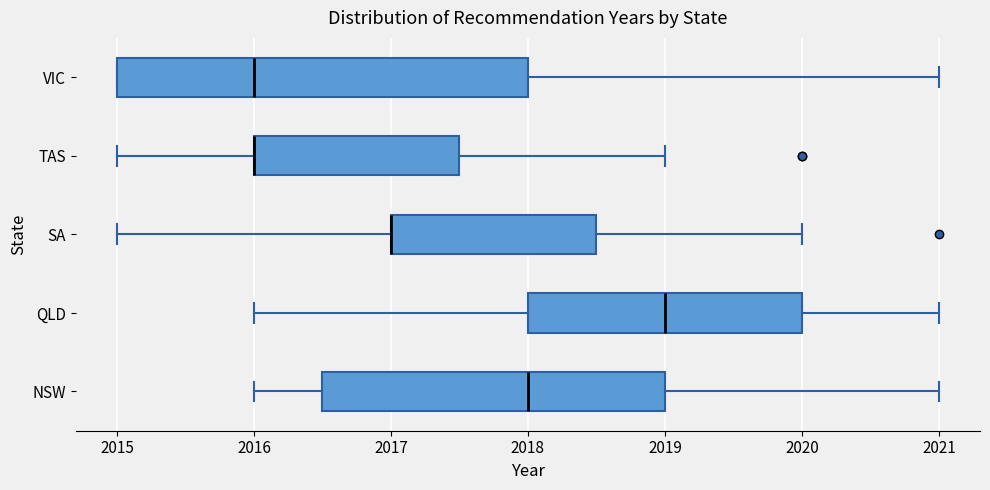

Reading bottom to top, transcribe this box plot: for each box, give where its median line is, the range the box spans, and where its two whiskers end, as read against the x-axis. The values are not printed on the chart, so give them approximately, as read against the axis.

NSW: median 2018.0, box 2016.5 to 2019.0, whiskers 2016.0 to 2021.0
QLD: median 2019.0, box 2018.0 to 2020.0, whiskers 2016.0 to 2021.0
SA: median 2017.0 (drawn on the box's left edge), box 2017.0 to 2018.5, whiskers 2015.0 to 2020.0
TAS: median 2016.0 (drawn on the box's left edge), box 2016.0 to 2017.5, whiskers 2015.0 to 2019.0
VIC: median 2016.0, box 2015.0 to 2018.0, whiskers 2015.0 to 2021.0